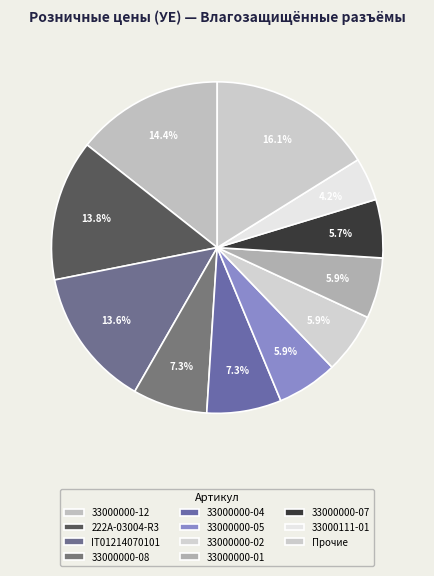

Is there any slice that represents more than half of the pie?

No